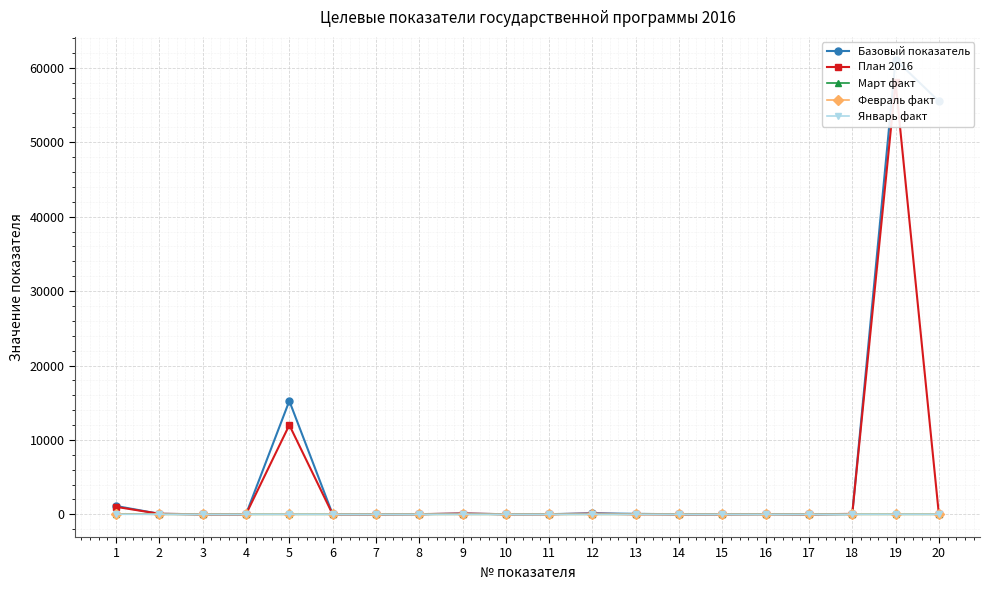

Rank the series at 17 from lowest to highest value.

Март факт, Февраль факт, Январь факт, Базовый показатель, План 2016